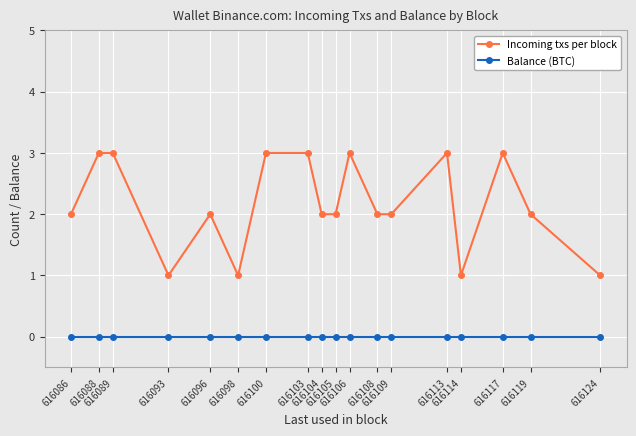

The value of Balance (BTC) at 616117 is 0. True or false?

True